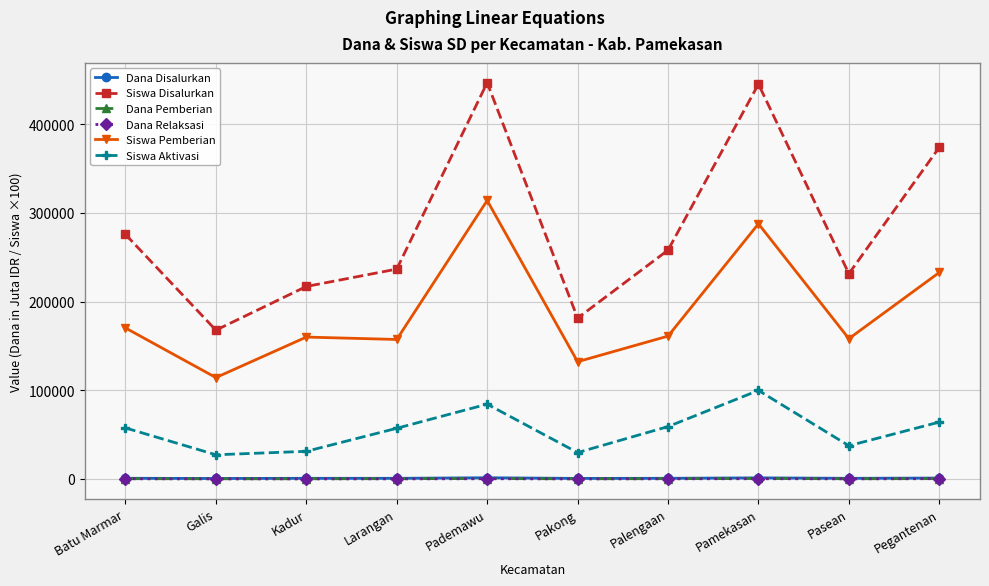

Which category has the highest value in the Siswa Pemberian series?

Pademawu